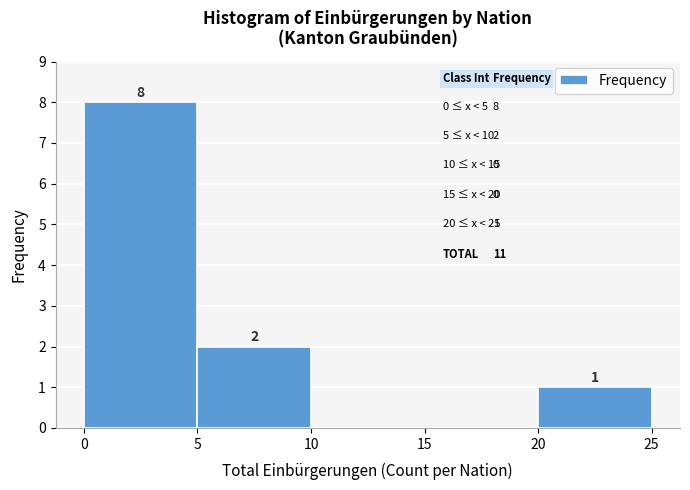

Over which range of the x-axis is the bar tallest?

0 to 5